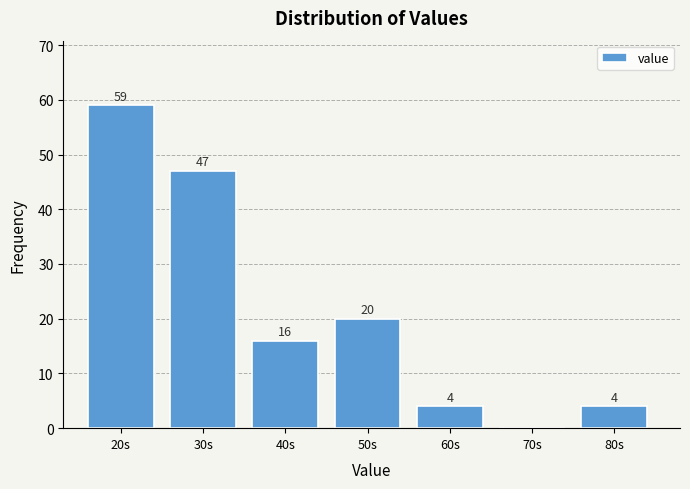

Reading left to right, transcribe all the data shown in this chart.

20s=59	30s=47	40s=16	50s=20	60s=4	70s=0	80s=4